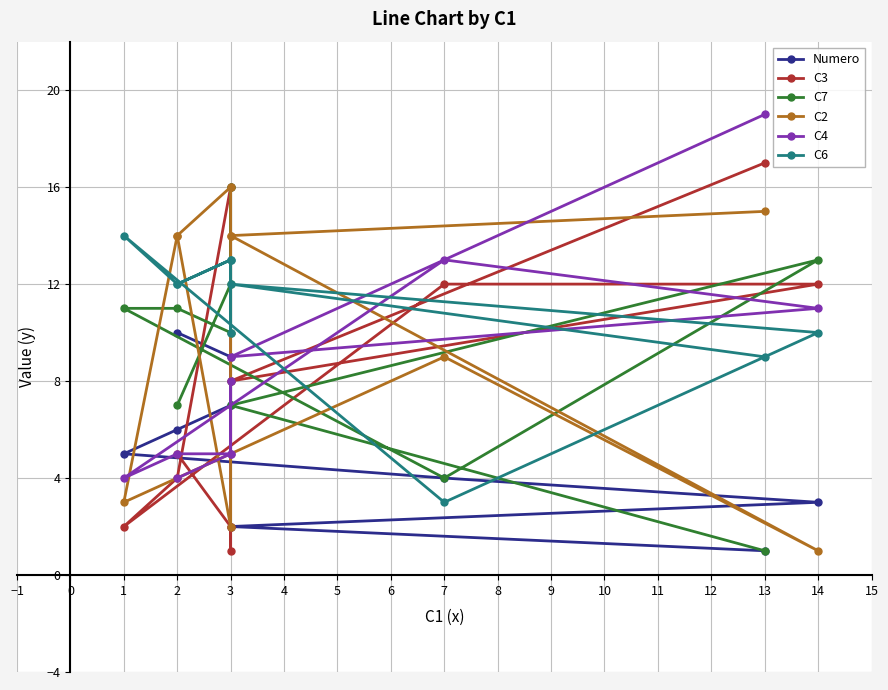

Which has a higher value, 2 or 3?

2